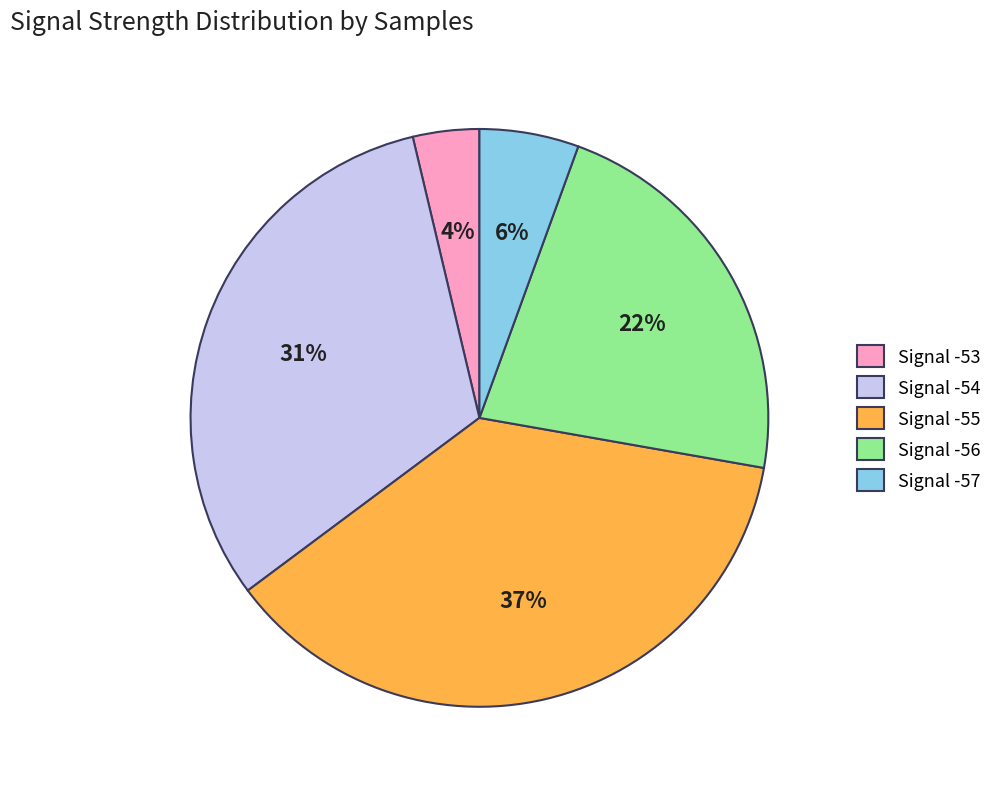

Is Signal -57 the majority of the pie?

No